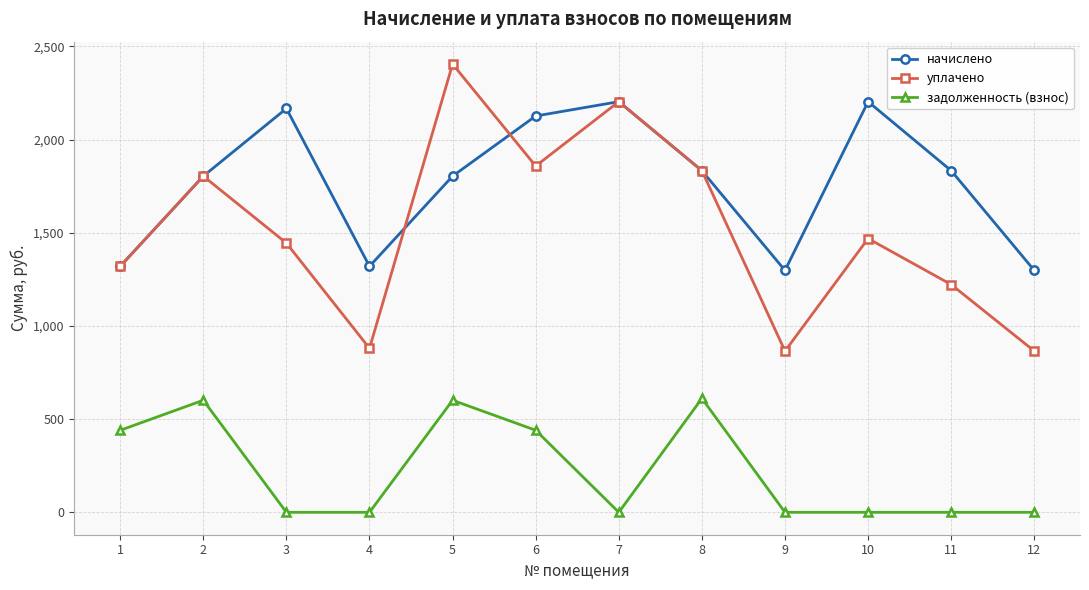

List the series in order of their overall mean, highest first.

начислено, уплачено, задолженность (взнос)